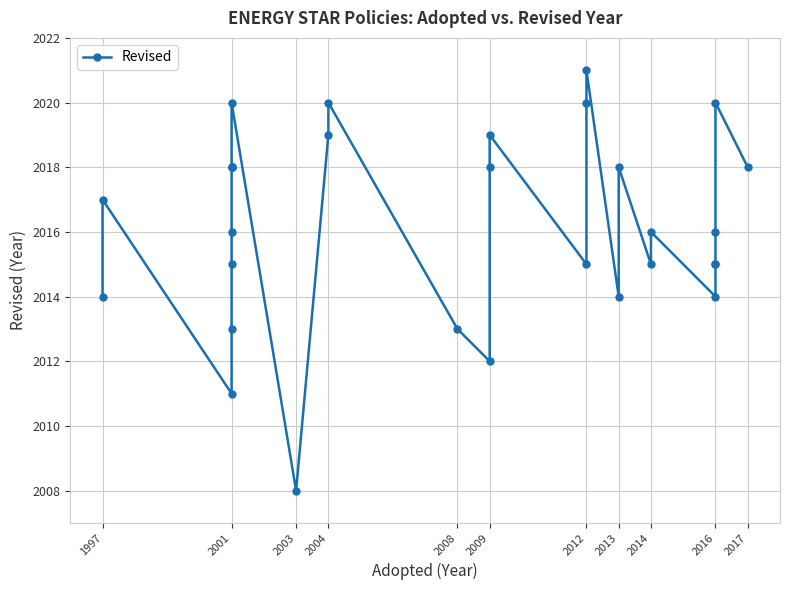

Between 2016 and 2003, which is larger?

2016